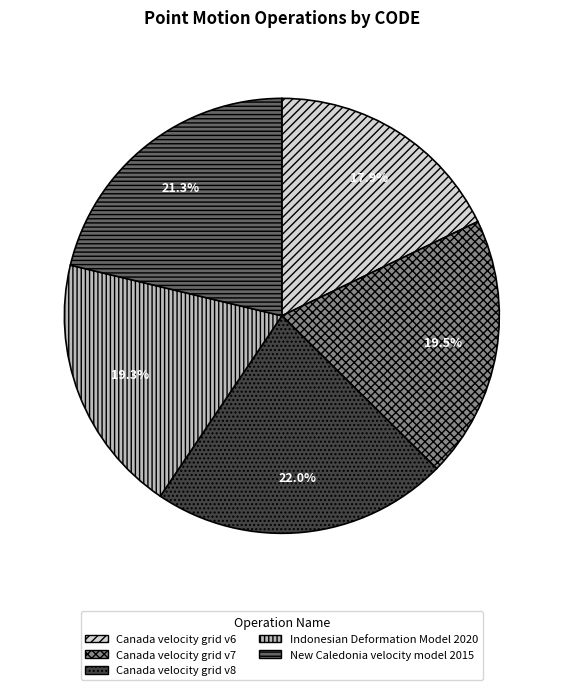

What is the largest slice in the pie chart?

Canada velocity grid v8